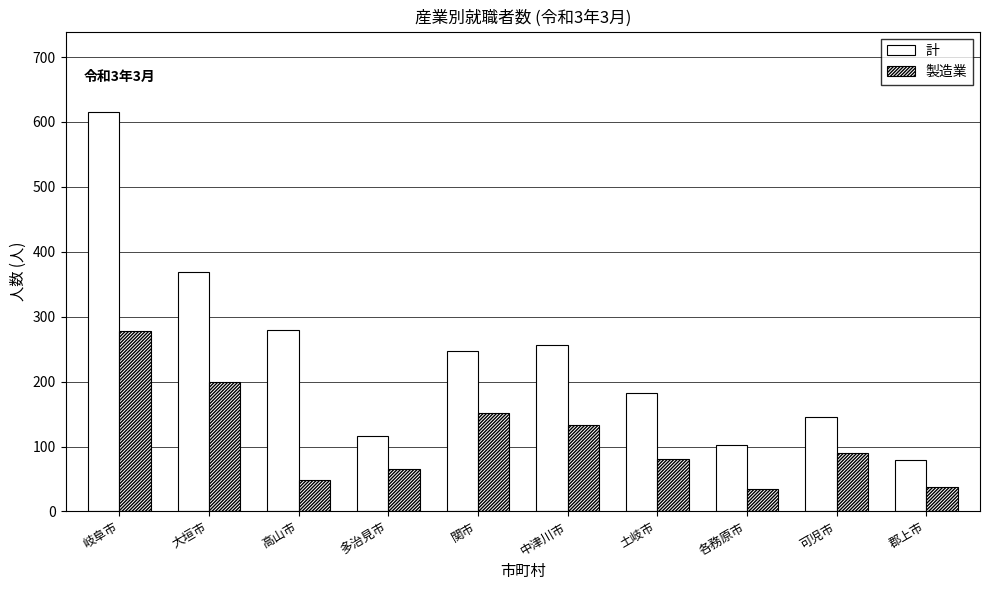

Reading right to left, extract all data points from this chart.

計: 79	145	103	183	256	247	117	279	369	616
製造業: 37	90	34	81	133	152	65	49	200	278